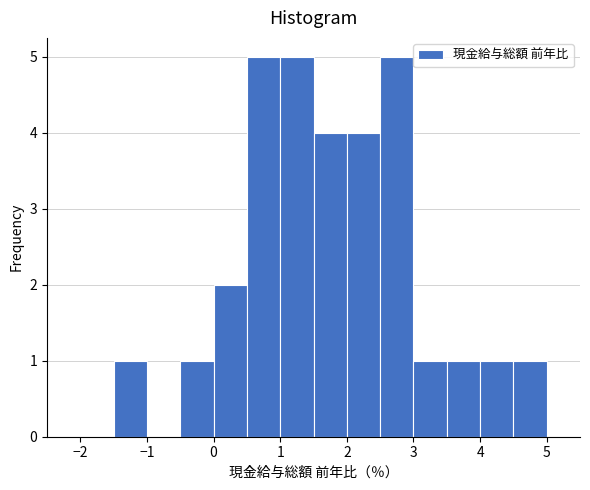

Reading left to right, transcribe this chart: for each bar, give the range it covers on the x-axis and its height. The values are not printed on the chart, so give them approximately, as read against the axis.

-2.0 to -1.5: 0
-1.5 to -1.0: 1
-1.0 to -0.5: 0
-0.5 to 0.0: 1
0.0 to 0.5: 2
0.5 to 1.0: 5
1.0 to 1.5: 5
1.5 to 2.0: 4
2.0 to 2.5: 4
2.5 to 3.0: 5
3.0 to 3.5: 1
3.5 to 4.0: 1
4.0 to 4.5: 1
4.5 to 5.0: 1